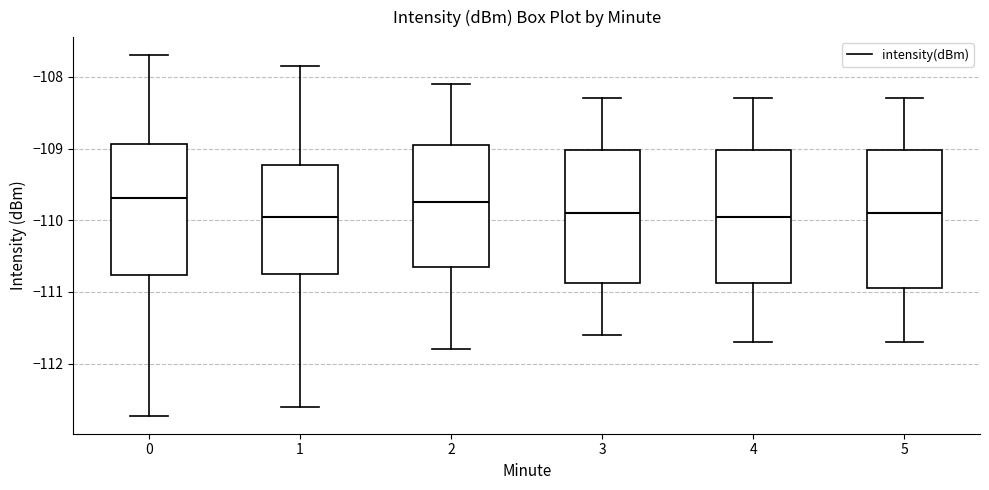

Where does the median line of the box at x = 5 sit on the y-axis? The values are not printed on the chart, so give them approximately, as read against the axis.

-109.9